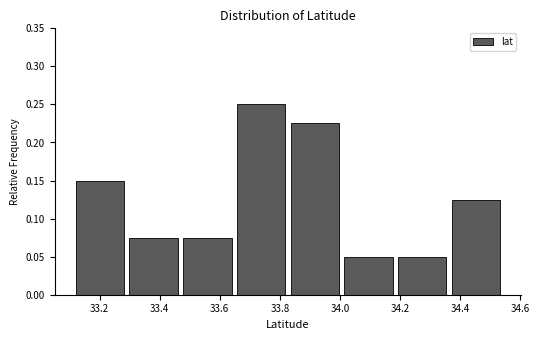

Over which range of the x-axis is the bar tallest?

33.66 to 33.84